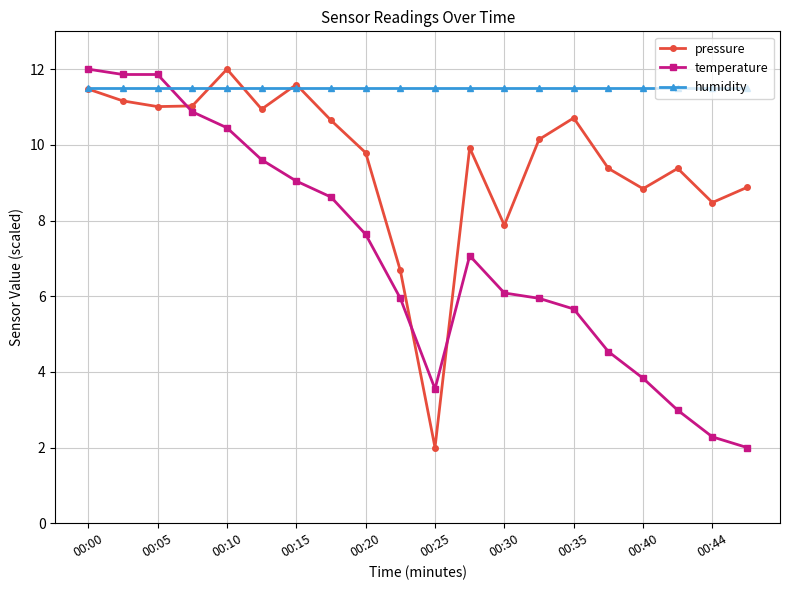

What is the average value of the temperature series?

7.1